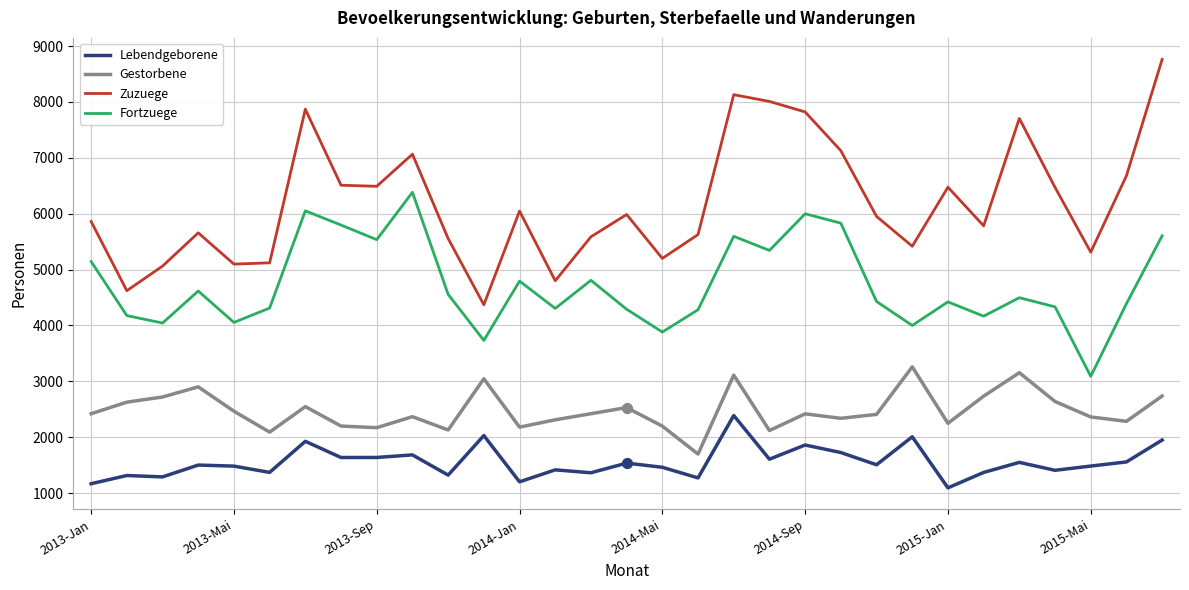

What is the lowest value of the Lebendgeborene series?

1093